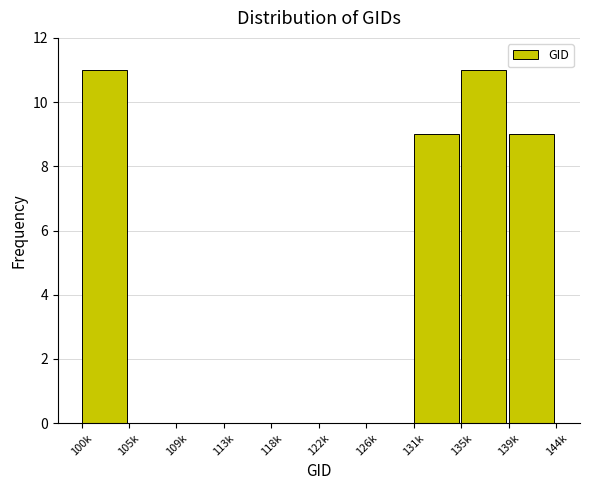

Reading left to right, extract all data points from this chart.

100k=11	105k=0	109k=0	113k=0	118k=0	122k=0	126k=0	131k=9	135k=11	139k=9